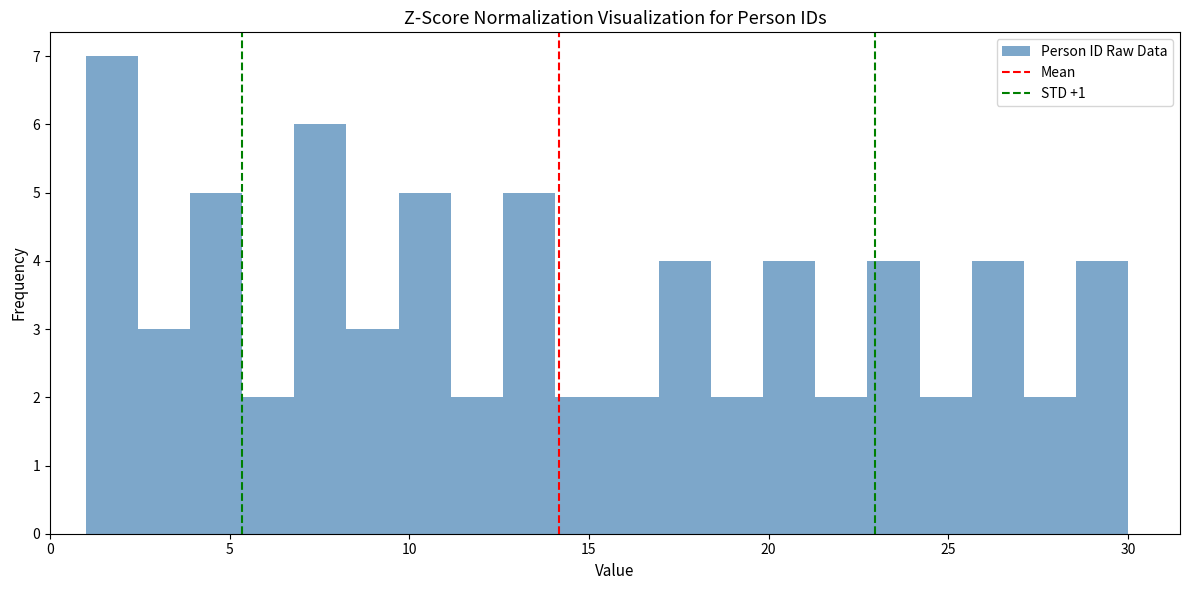

Read against the x-axis, roughly where is the centre of the tallest bar?

1.5